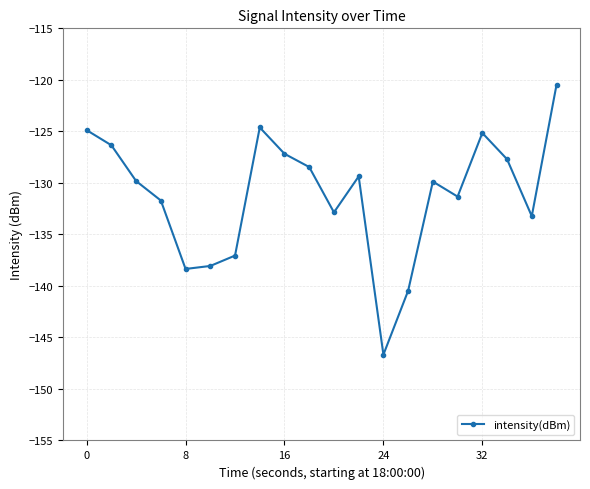

How many points are lower than both their immediate neighbors (excluding endpoints)?

5